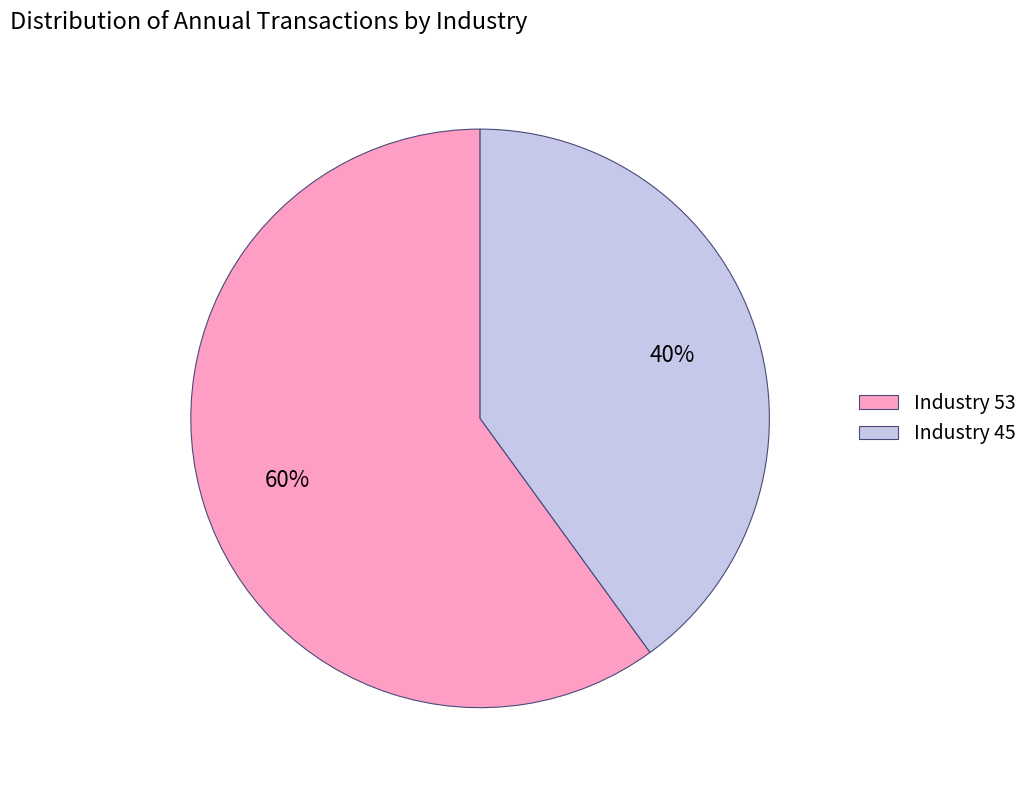

Is the sum of Industry 45 and Industry 53 greater than half?

Yes